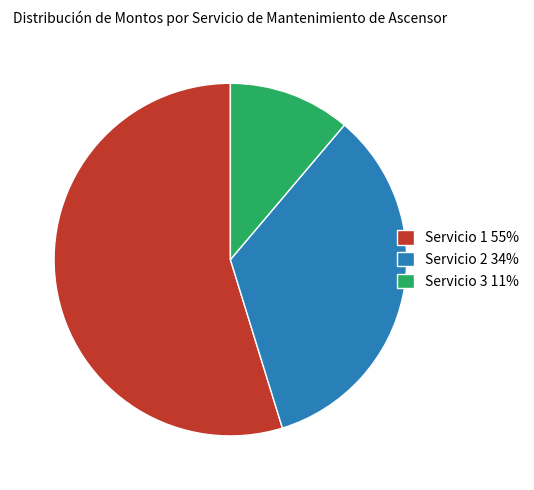

Combined, do Servicio 2 34% and Servicio 3 11% account for over 50%?

No